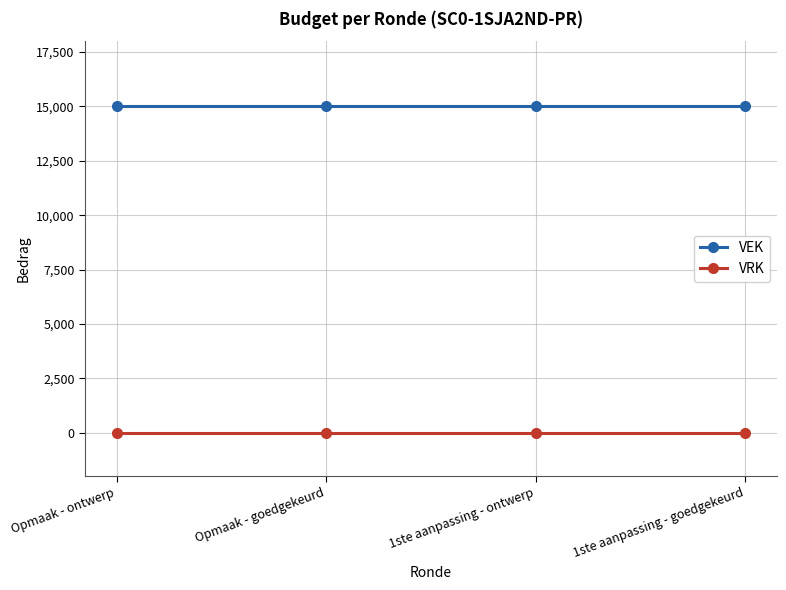

What is the label of the 1st point from the left?

Opmaak - ontwerp